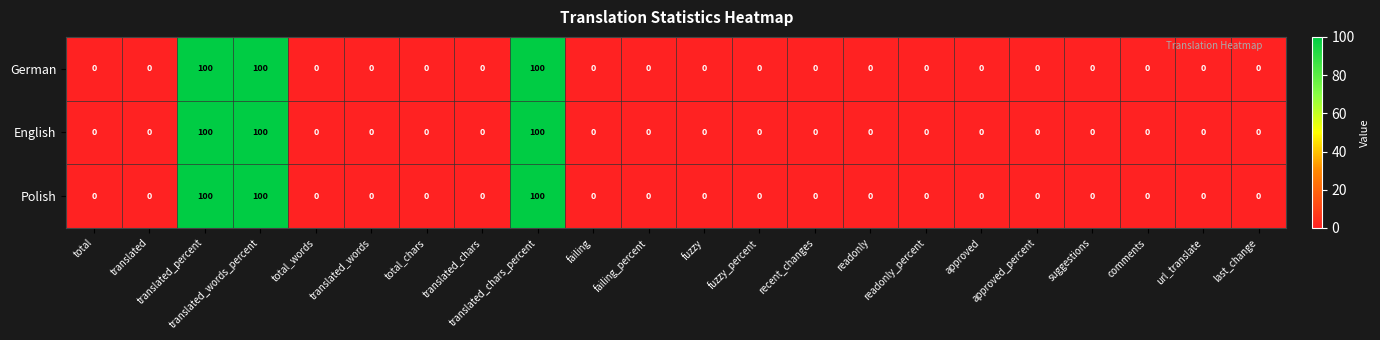

At how many categories does at least one series exceed 22?

3